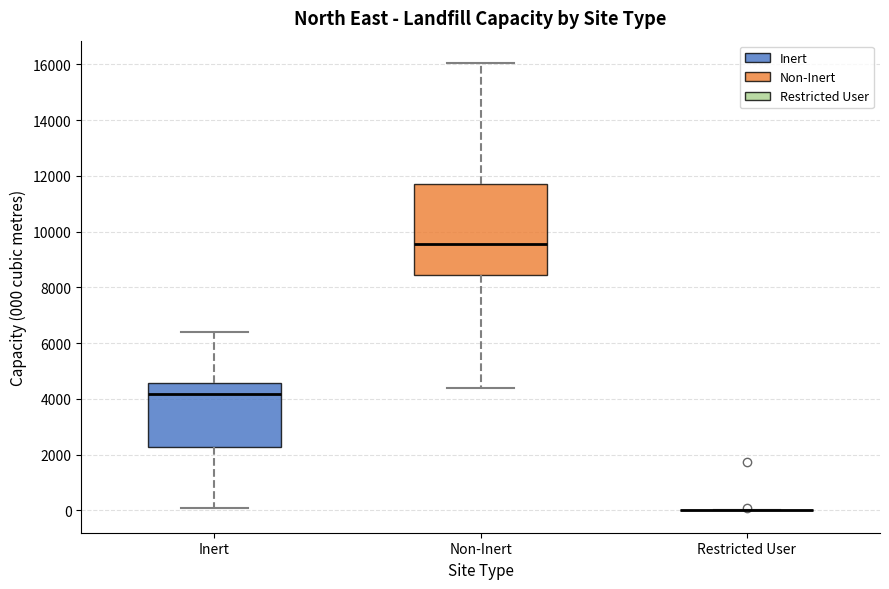

Reading left to right, read every box against the y-axis: the position of its median line, the range the box covers, and the ends of its whiskers. The values are not printed on the chart, so give them approximately, as read against the axis.

Inert: median 4200, box 2200 to 4600, whiskers 200 to 6400
Non-Inert: median 9600, box 8400 to 11600, whiskers 4400 to 16000
Restricted User: box collapsed to a line at 0, whiskers 0 to 0